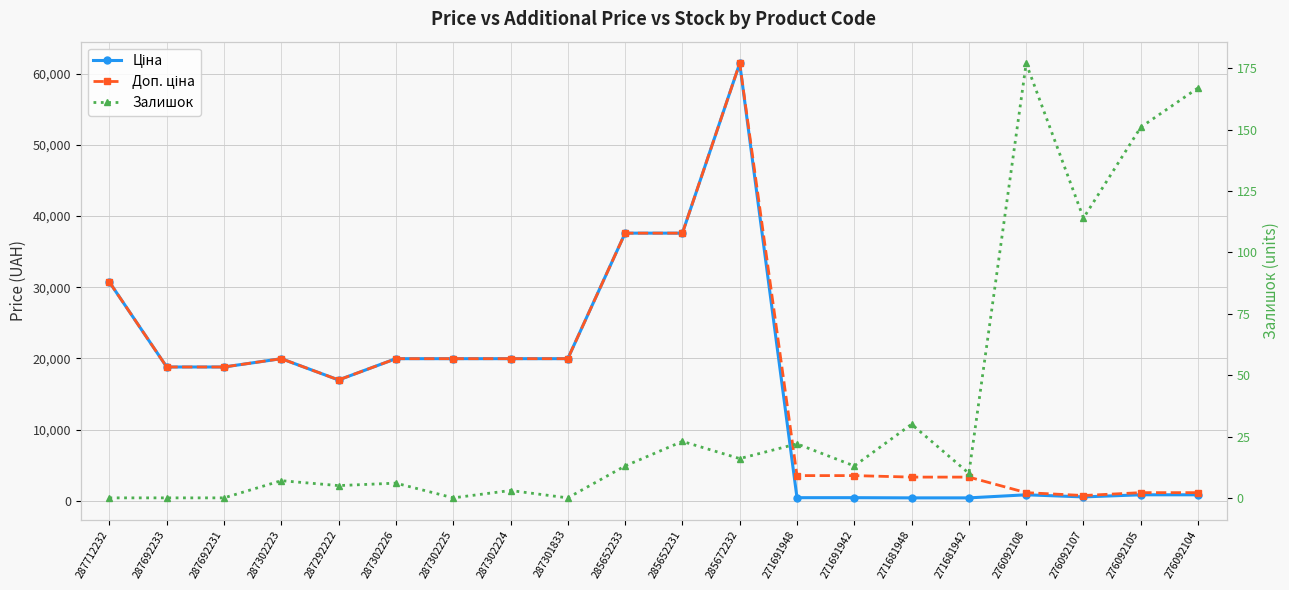

What is the label of the 8th point from the left?

287302224